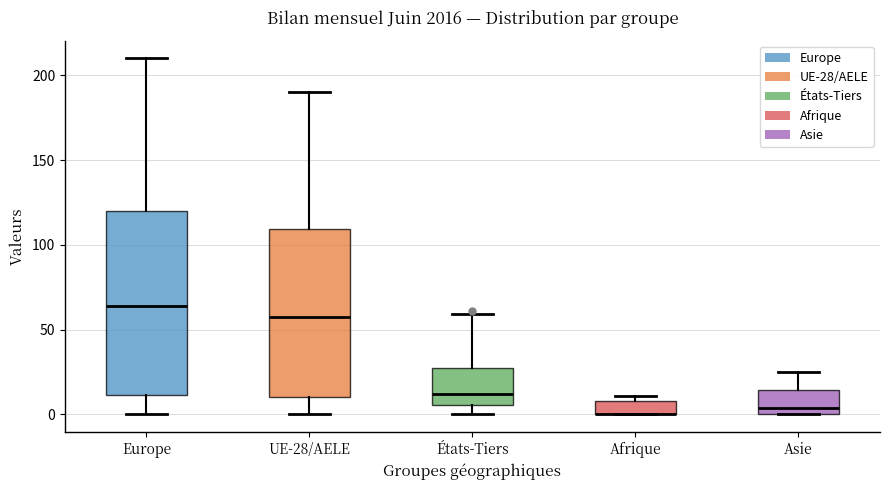

Reading left to right, transcribe this box plot: for each box, give where its median line is, the range the box spans, and where its two whiskers end, as read against the y-axis. The values are not printed on the chart, so give them approximately, as read against the axis.

Europe: median 65, box 10 to 120, whiskers 0 to 210
UE-28/AELE: median 60, box 10 to 110, whiskers 0 to 190
États-Tiers: median 10, box 5 to 30, whiskers 0 to 60
Afrique: median 0 (drawn on the box's lower edge), box 0 to 10, whiskers 0 to 10 (just above the box's upper edge)
Asie: median 5, box 0 to 15, whiskers 0 to 25